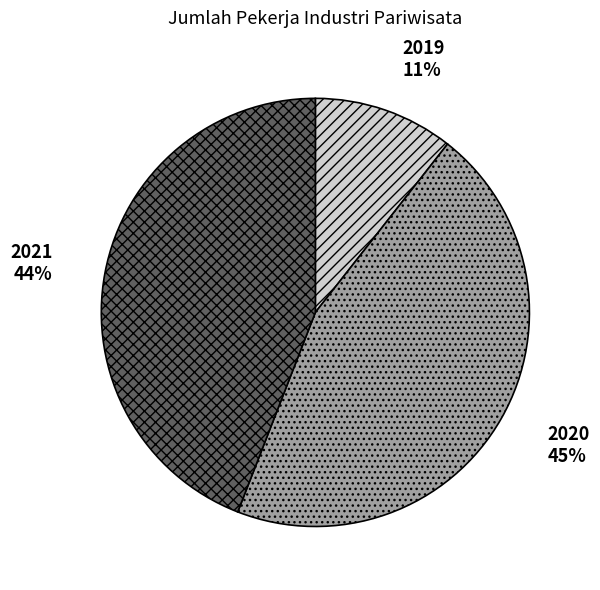

Is 2021 the majority of the pie?

No